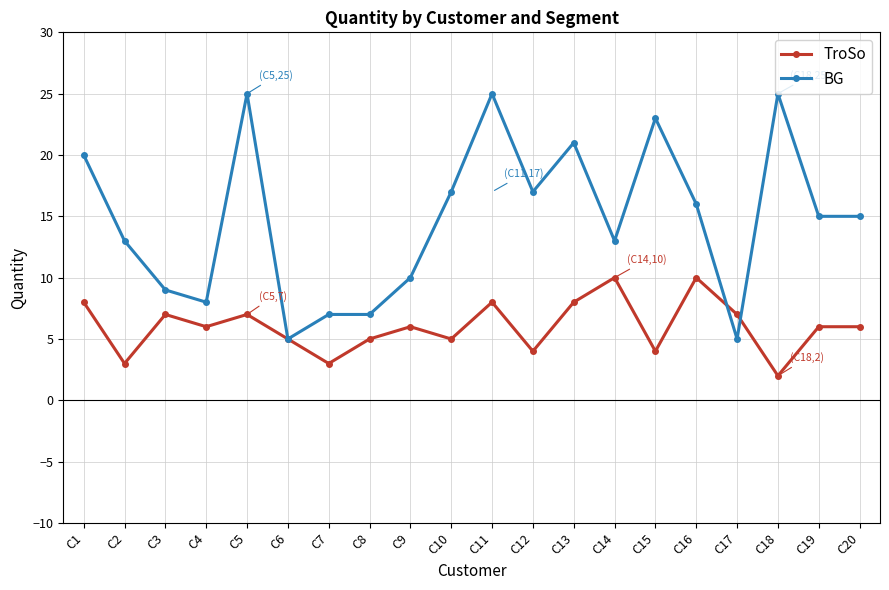

What is the value of the BG point at the 13th from the left?

21